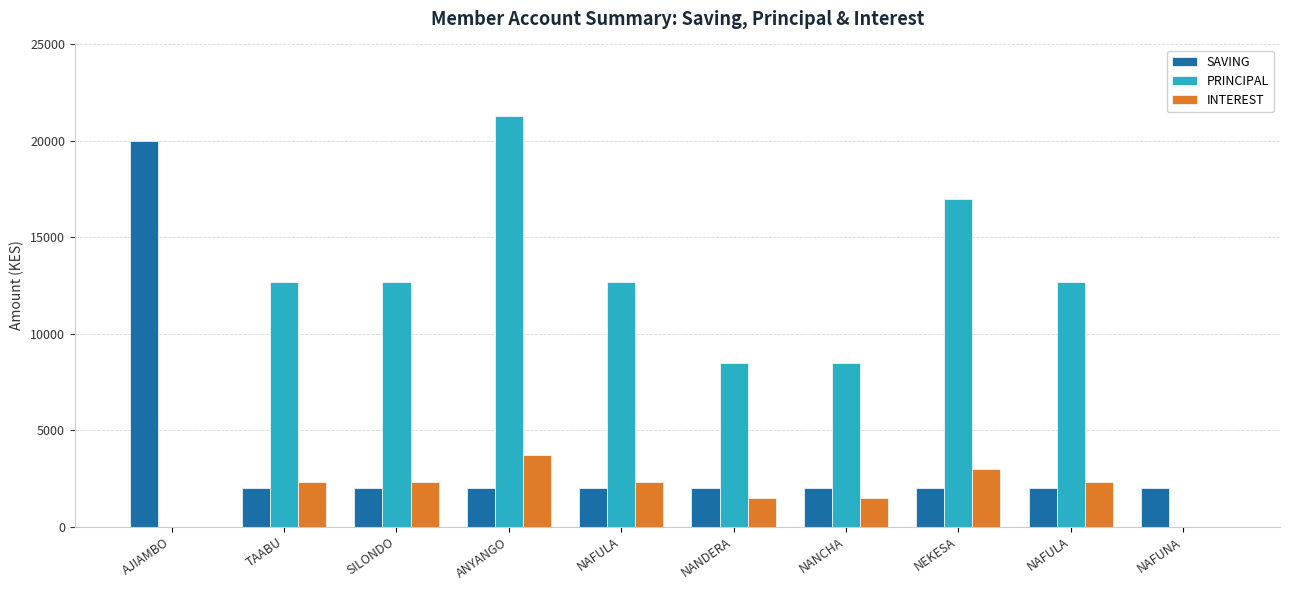

How many groups of bars are there?

10